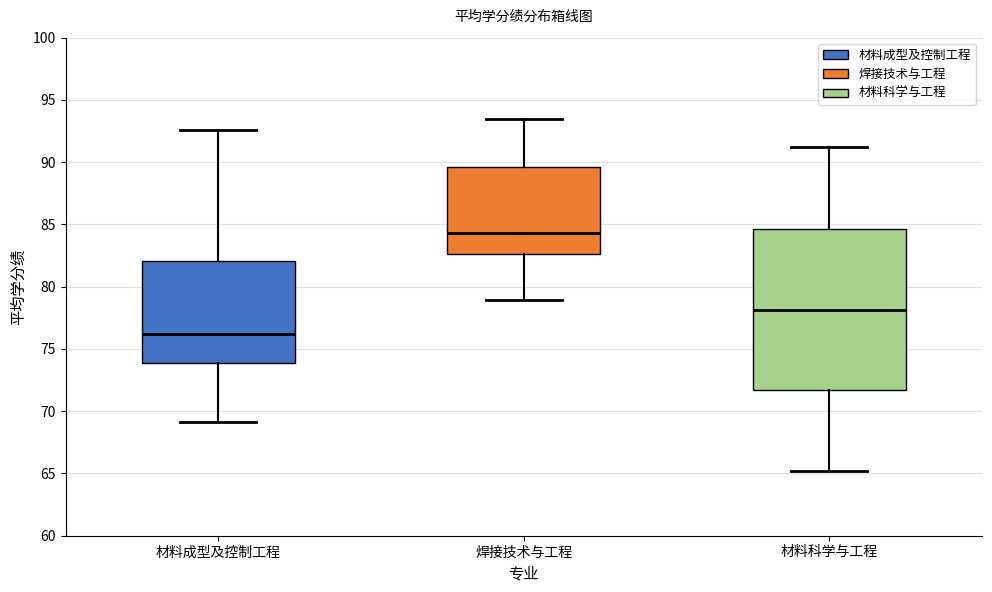

Reading left to right, read every box against the y-axis: the position of its median line, the range the box covers, and the ends of its whiskers. The values are not printed on the chart, so give them approximately, as read against the axis.

材料成型及控制工程: median 76.0, box 74.0 to 82.0, whiskers 69.0 to 92.5
焊接技术与工程: median 84.5, box 82.5 to 89.5, whiskers 79.0 to 93.5
材料科学与工程: median 78.0, box 71.5 to 84.5, whiskers 65.0 to 91.5